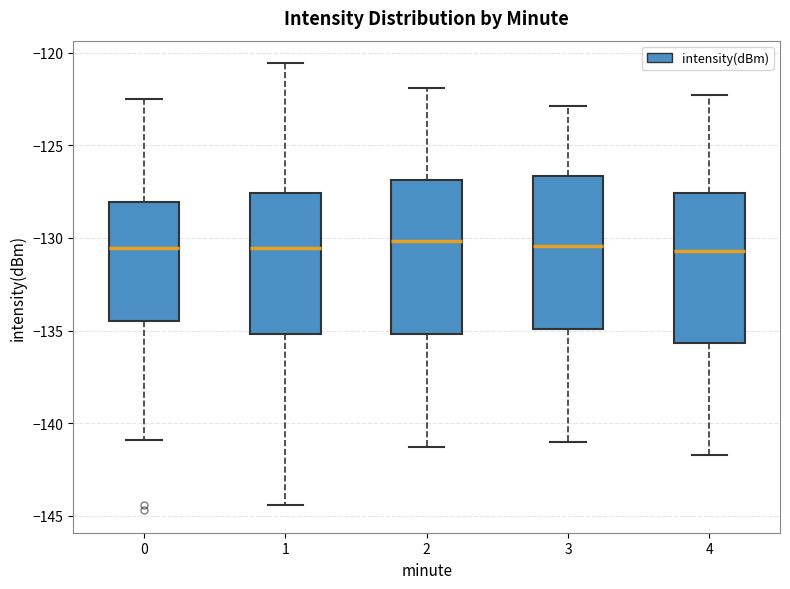

Reading left to right, transcribe this box plot: for each box, give where its median line is, the range the box spans, and where its two whiskers end, as read against the y-axis. The values are not printed on the chart, so give them approximately, as read against the axis.

0: median -130.5, box -134.5 to -128.0, whiskers -141.0 to -122.5
1: median -130.5, box -135.0 to -127.5, whiskers -144.5 to -120.5
2: median -130.0, box -135.0 to -127.0, whiskers -141.5 to -122.0
3: median -130.5, box -135.0 to -126.5, whiskers -141.0 to -123.0
4: median -130.5, box -135.5 to -127.5, whiskers -141.5 to -122.5